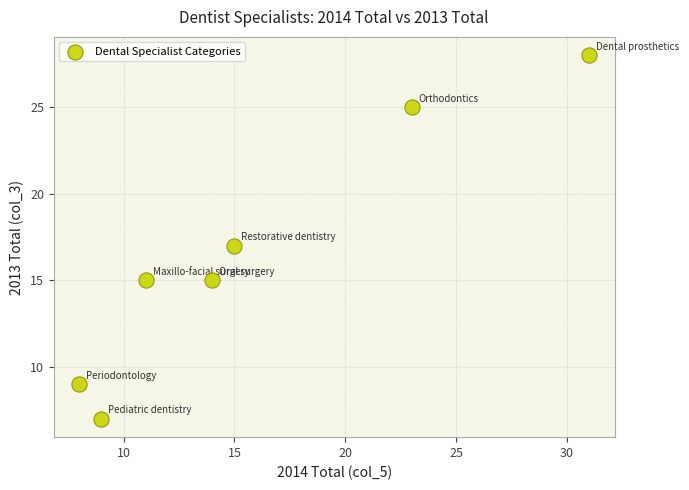

What is the average X value?

16